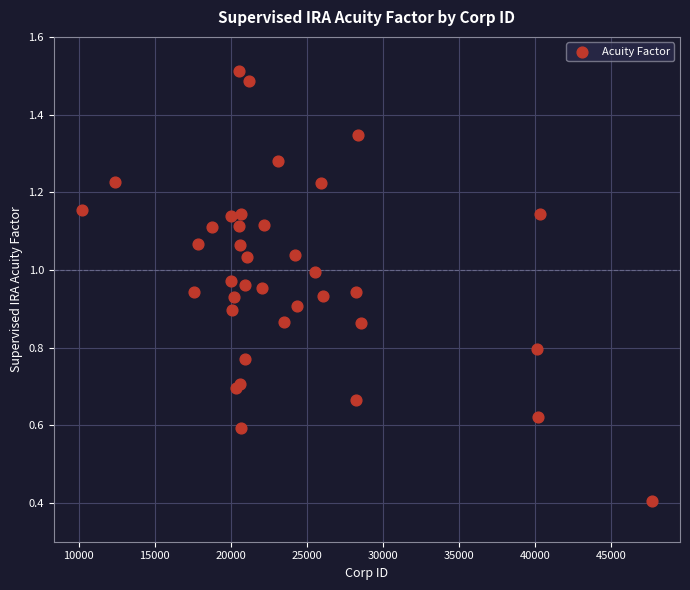

What Y value in the scatter plot is closest to 0?

0.4